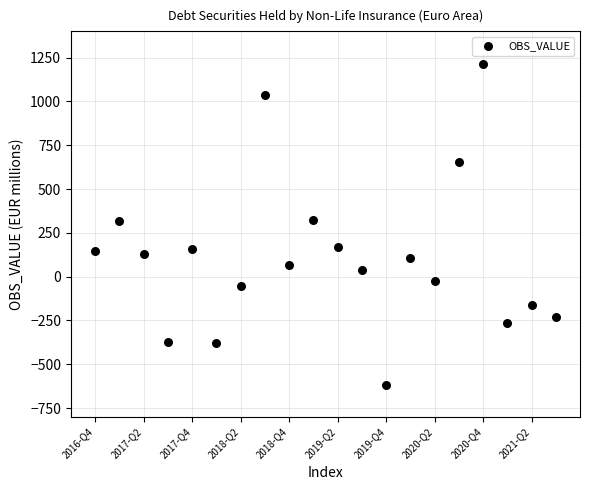

What is the range of Y values (max minus min)?

1831.3